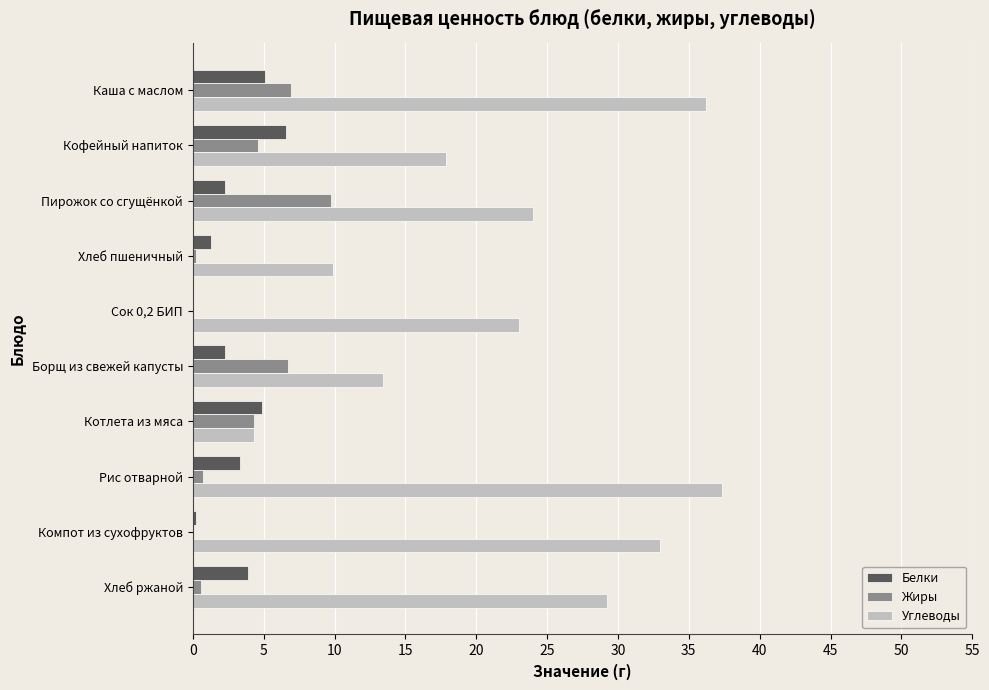

Read the Жиры value at Котлета из мяса.

4.3